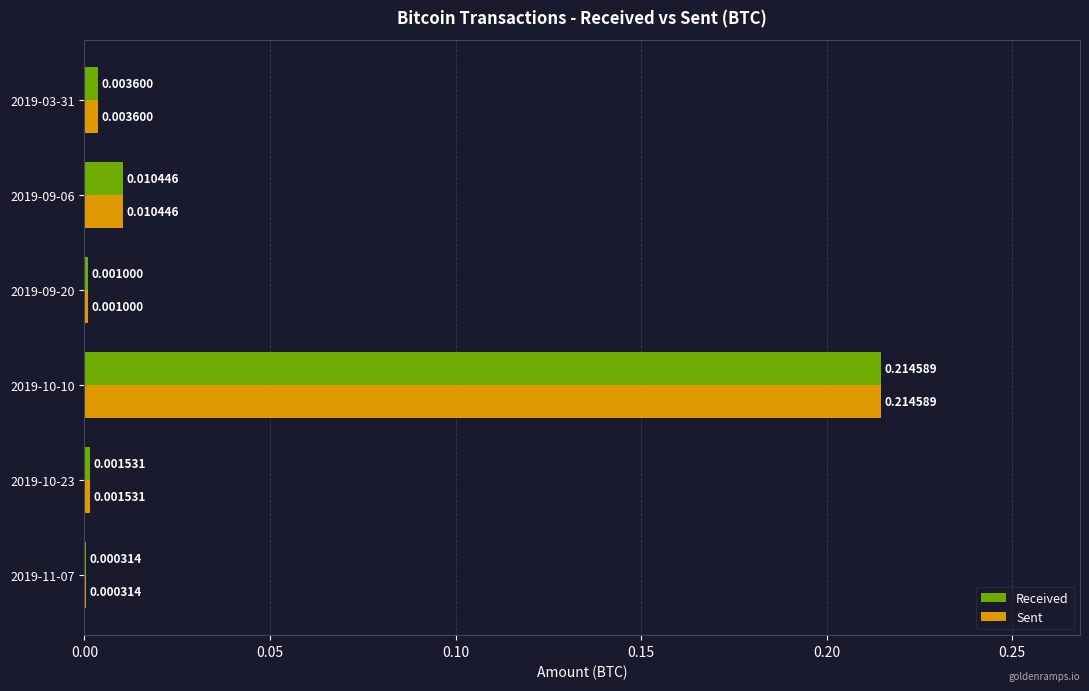

At which category is the sum across all series the highest?

2019-10-10